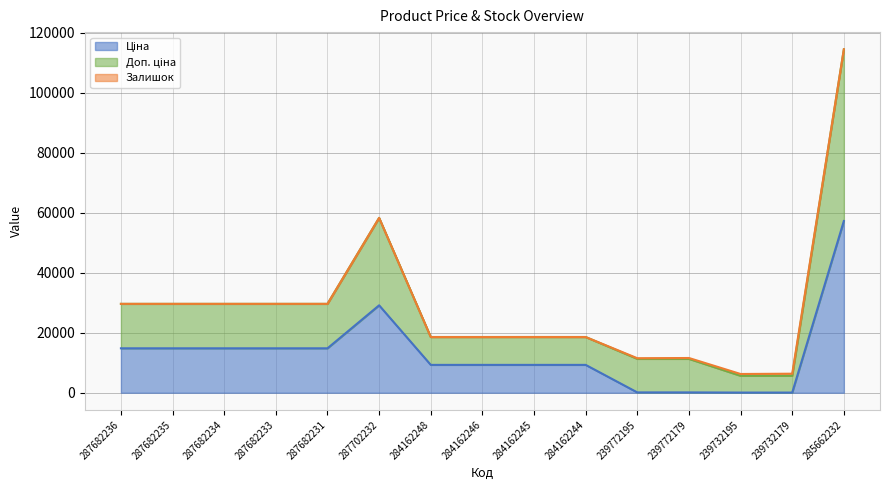

What is the average value of the Ціна series?

13199.7